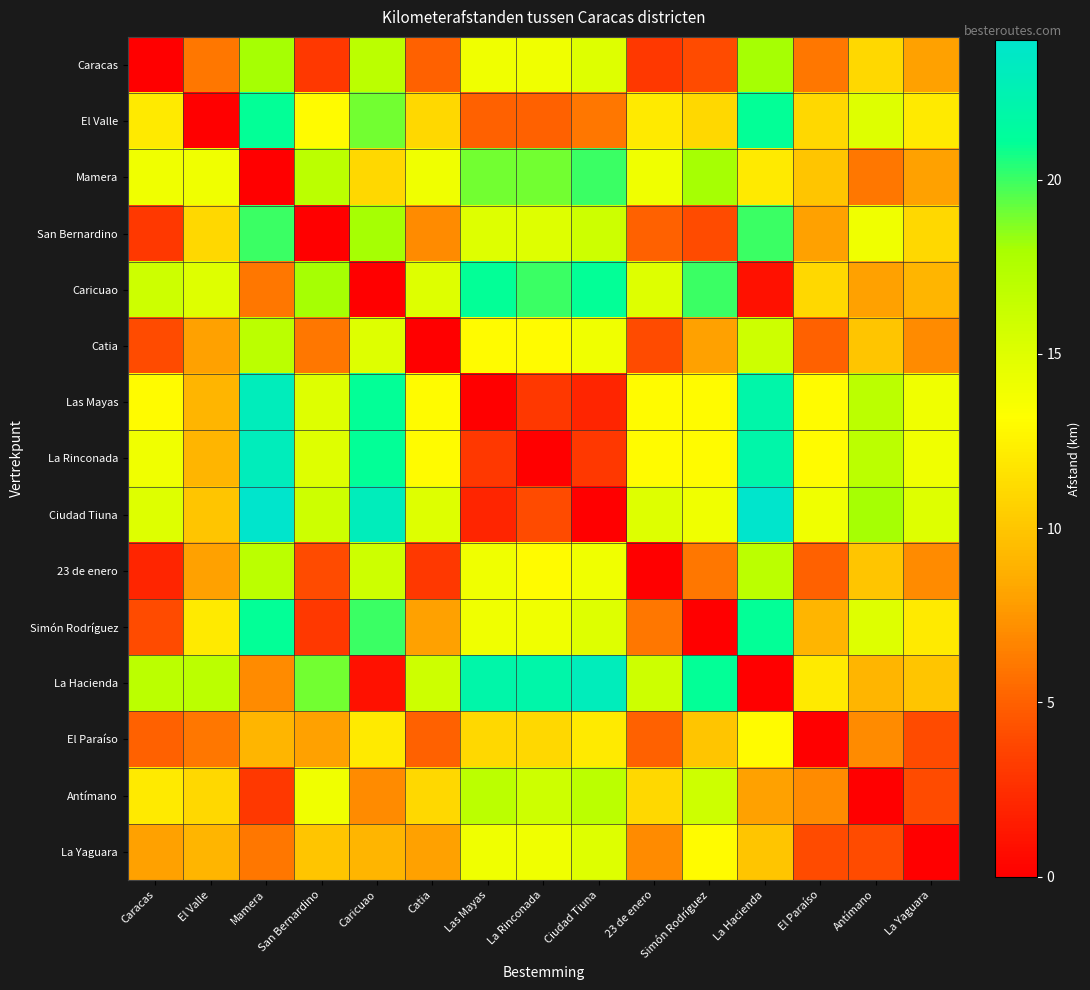

What is the total value across all series at El Paraíso?

128